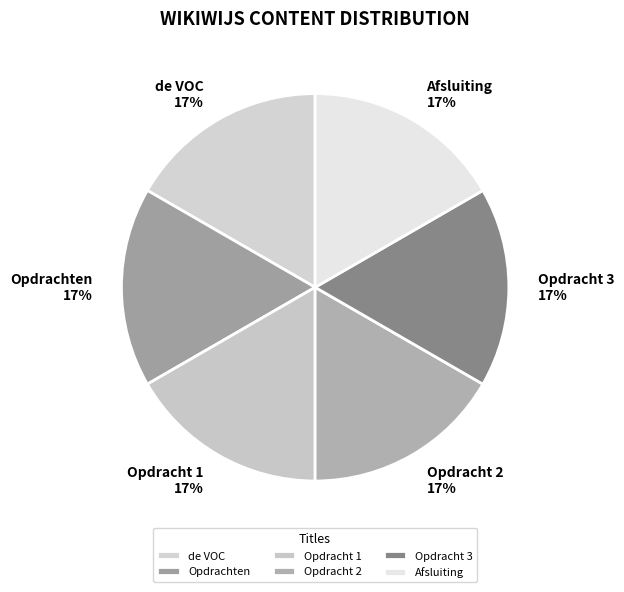

Approximately how many times larger is the value at de VOC compared to Opdracht 1?

1.0